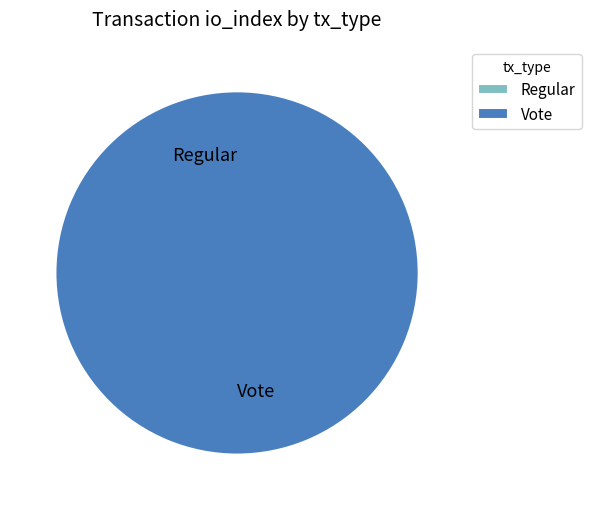

What percentage do Regular and Vote together represent?

100.0%